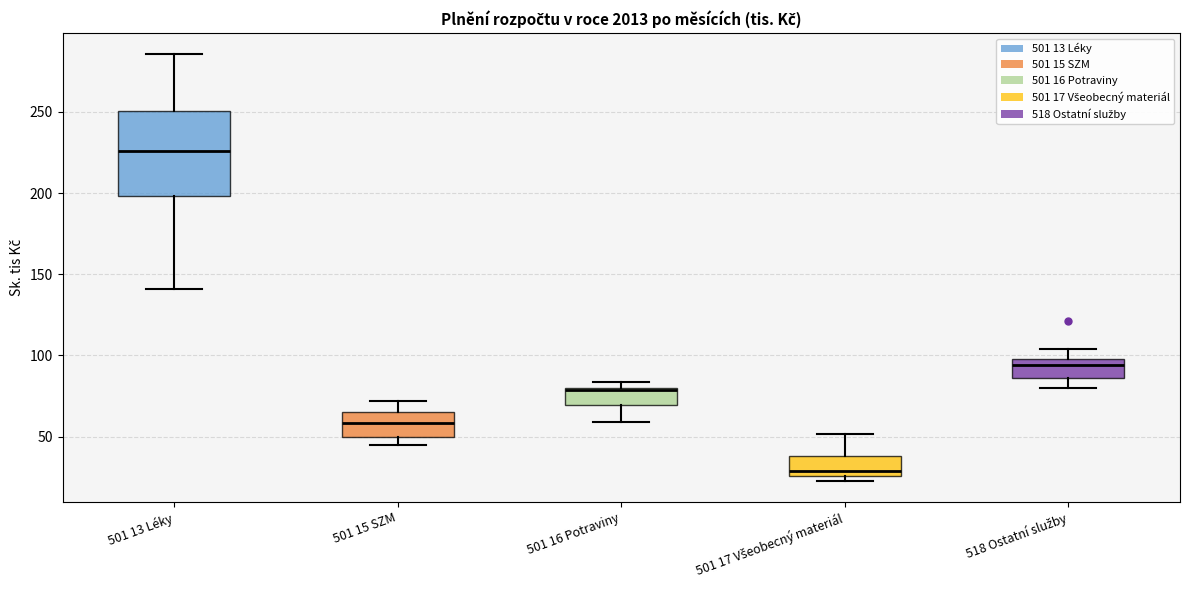

Comparing the boxes themselves (not the whiskers), which one is the tallest?

501 13 Léky